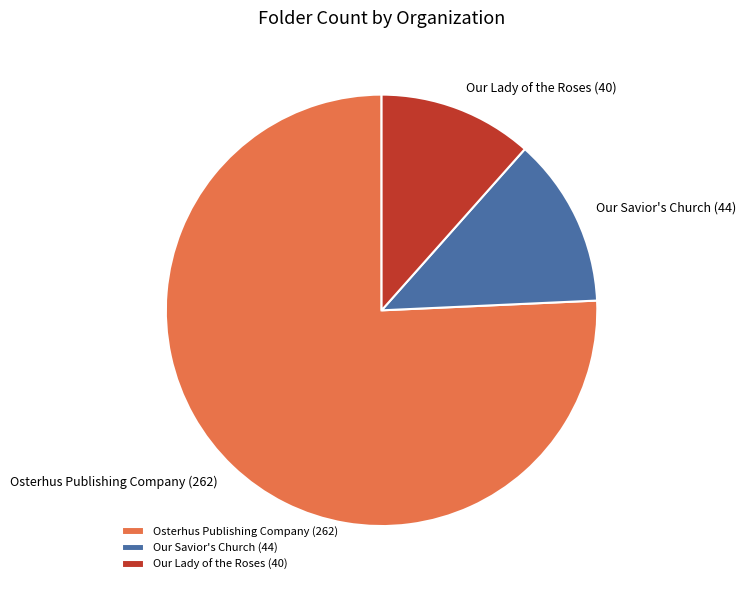

What is the ratio of the value at Osterhus Publishing Company (262) to the value at Our Savior's Church (44)?

6.0